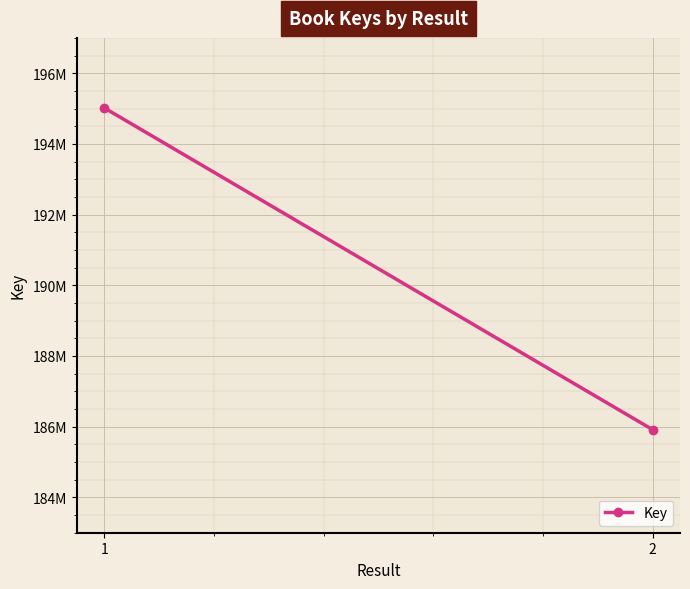

Reading right to left, extract all data points from this chart.

2=185917078	1=195020350